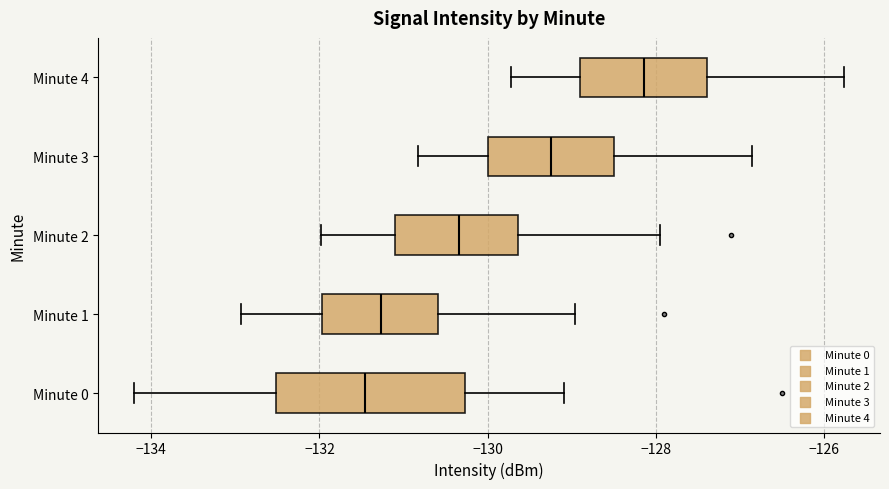

Reading bottom to top, read every box against the x-axis: the position of its median line, the range the box covers, and the ends of its whiskers. The values are not printed on the chart, so give them approximately, as read against the axis.

Minute 0: median -131.4, box -132.6 to -130.2, whiskers -134.2 to -129.0
Minute 1: median -131.2, box -132.0 to -130.6, whiskers -133.0 to -129.0
Minute 2: median -130.4, box -131.2 to -129.6, whiskers -132.0 to -128.0
Minute 3: median -129.2, box -130.0 to -128.4, whiskers -130.8 to -126.8
Minute 4: median -128.2, box -129.0 to -127.4, whiskers -129.8 to -125.8